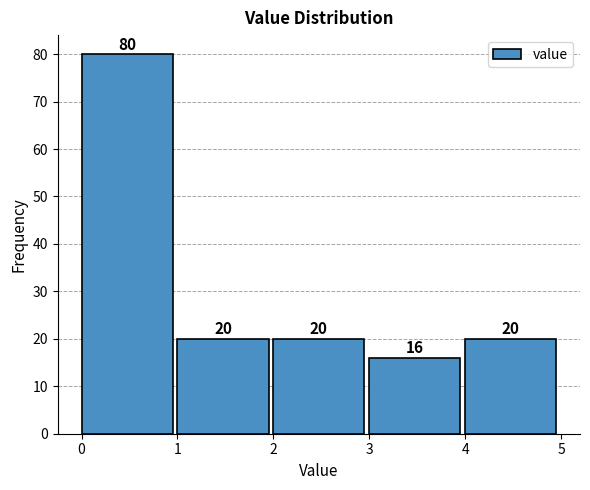

Reading left to right, list every bar in this chart as the range it spans on the x-axis followed by its height.

0 to 1: 80
1 to 2: 20
2 to 3: 20
3 to 4: 16
4 to 5: 20